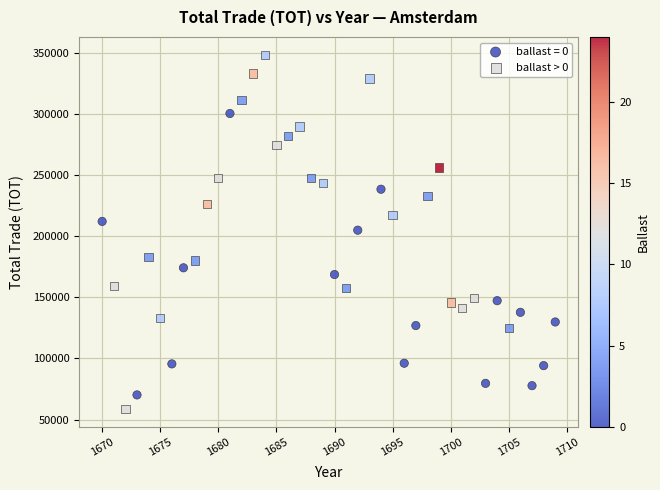

Which series contains the highest Y value?

ballast > 0